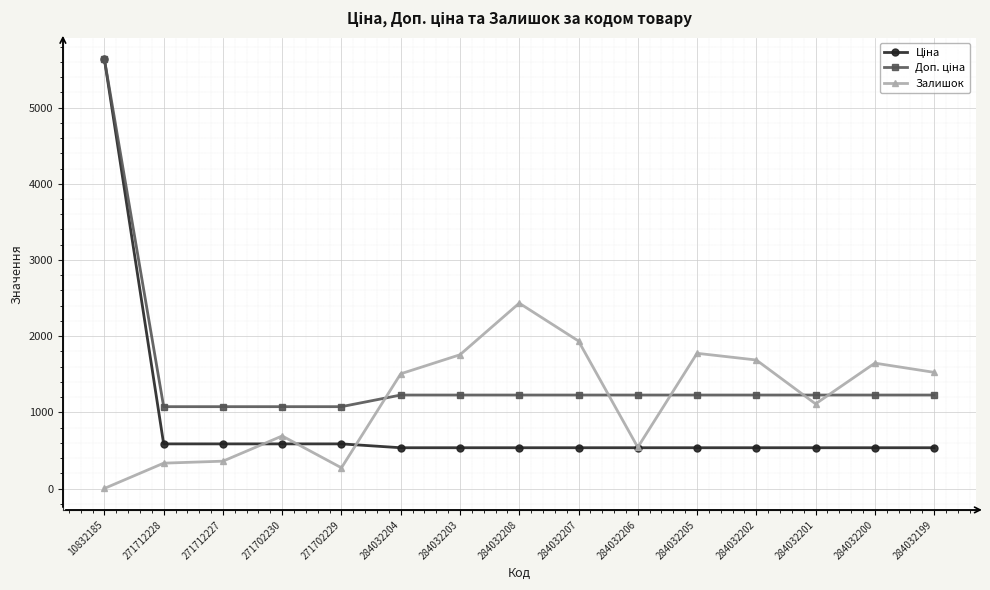

How many series are shown in this chart?

3